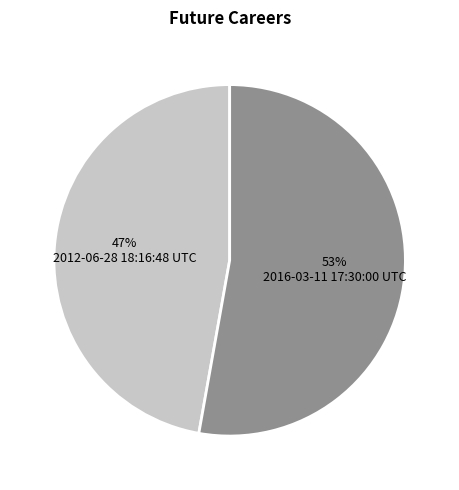

Count the number of slices in the pie.

2